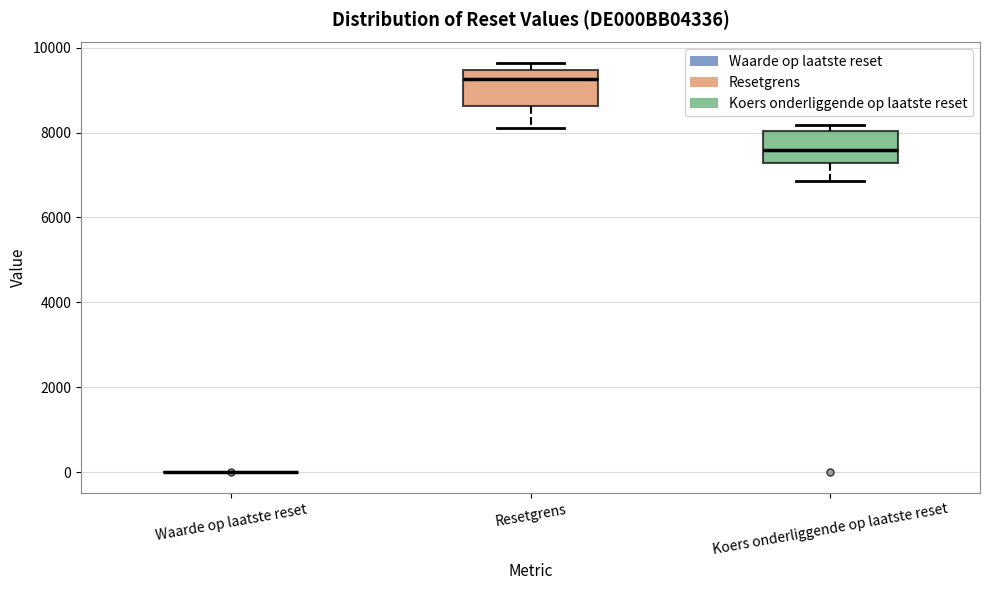

Reading left to right, read every box against the y-axis: the position of its median line, the range the box covers, and the ends of its whiskers. The values are not printed on the chart, so give them approximately, as read against the axis.

Waarde op laatste reset: box collapsed to a line at 0, whiskers 0 to 0
Resetgrens: median 9200, box 8600 to 9400, whiskers 8000 to 9600
Koers onderliggende op laatste reset: median 7600, box 7200 to 8000, whiskers 6800 to 8200